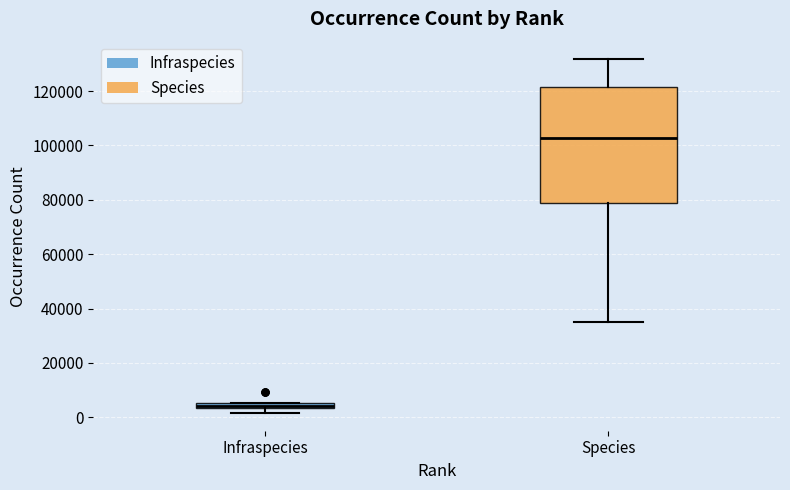

Which box is the tallest, from its lower edge to its upper edge?

Species